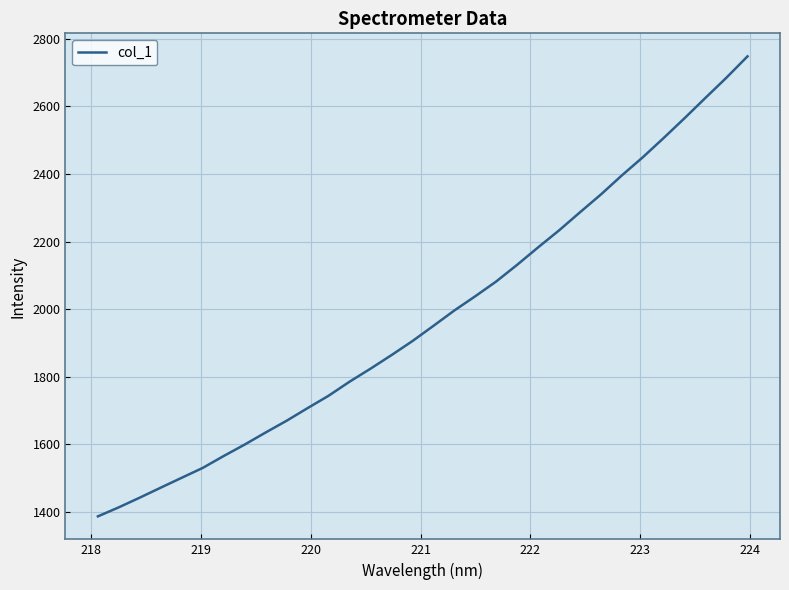

What is the difference between the maximum and minimum values?

1360.7